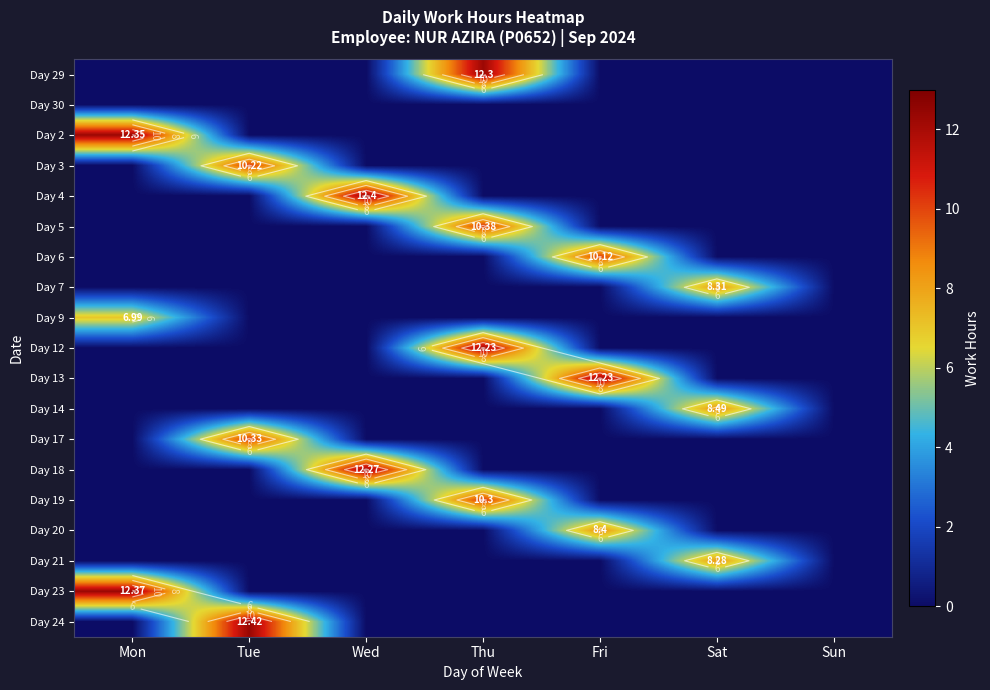

What is the difference between the Day 19 values at Thu and Tue?

10.3